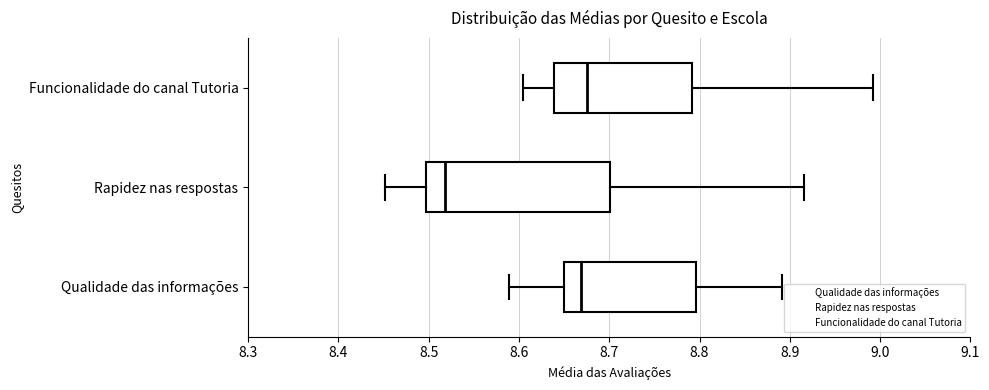

Which box's median line is the furthest to the left?

Rapidez nas respostas